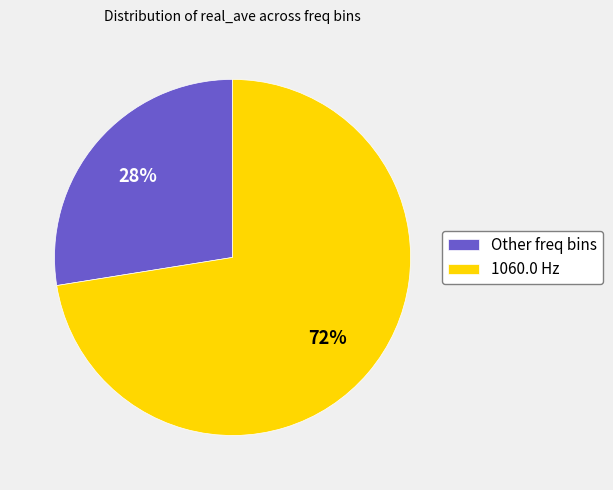

What percentage is the 1060.0 Hz slice, to the nearest percent?

72%